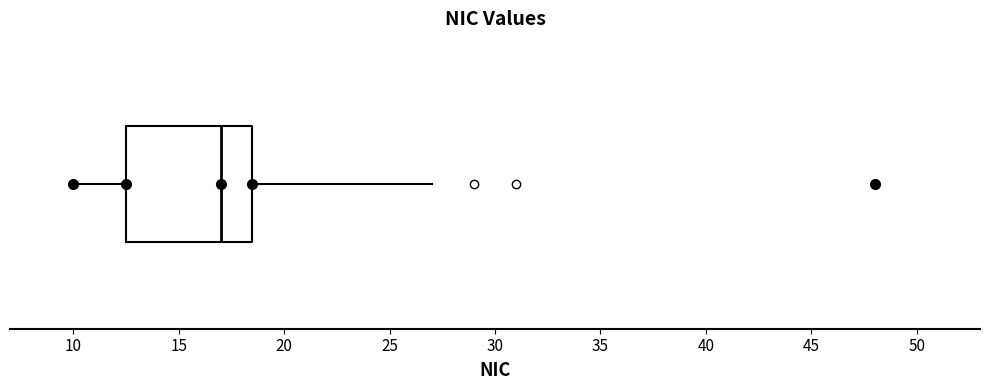

Transcribe this box plot: give where the median line is, the range the box spans, and where the two whiskers end, as read against the x-axis. The values are not printed on the chart, so give them approximately, as read against the axis.

median 17.0, box 12.5 to 18.5, whiskers 10.0 to 27.0